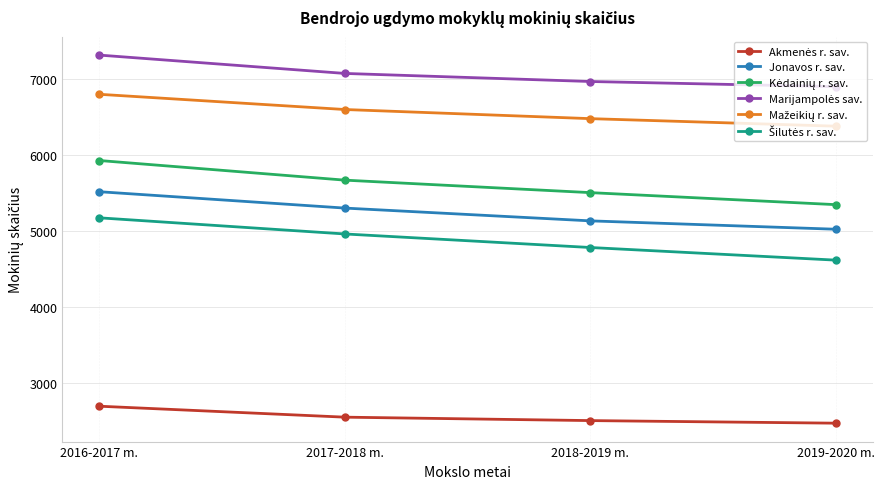

How many data points does each series have?

4